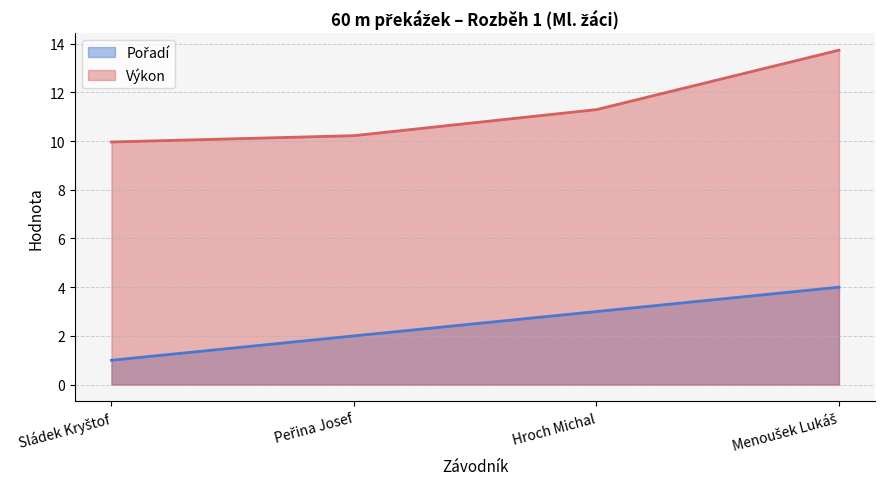

What is the spread (max minus min) of values at Hroch Michal?

8.3